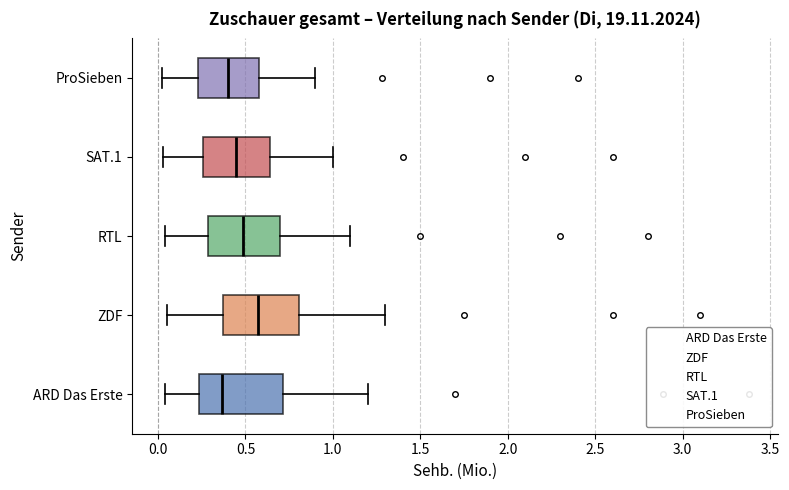

Where does the right whisker of the box for RTL end on the x-axis? The values are not printed on the chart, so give them approximately, as read against the axis.

1.10